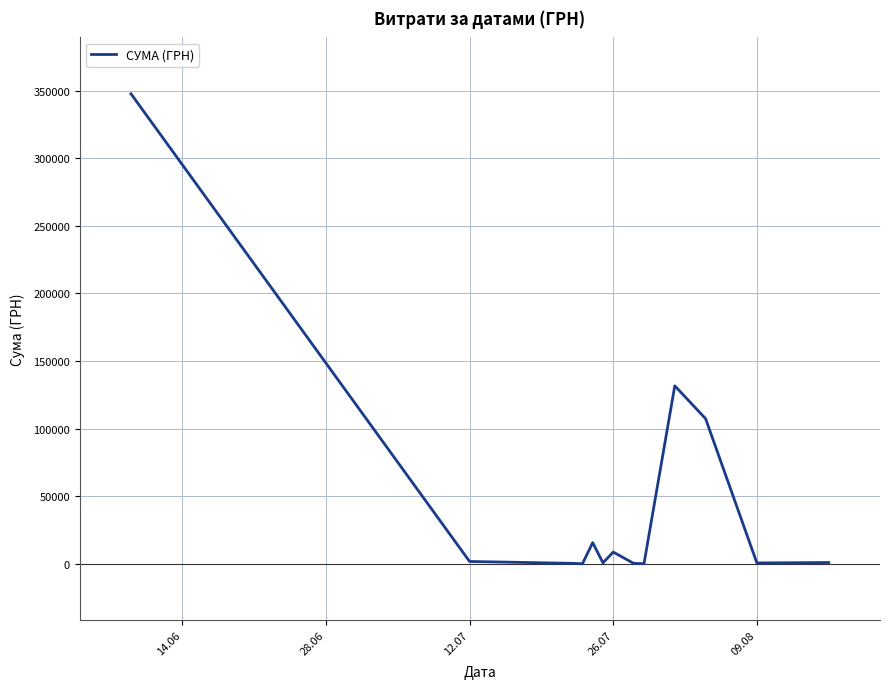

What is the maximum value shown in the chart?

347609.8